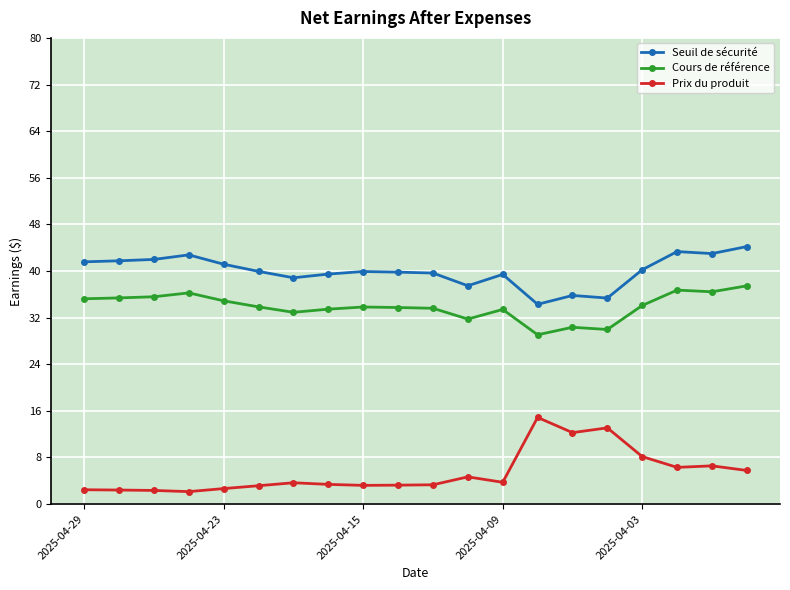

True or false: Prix du produit has more than 0 interior local peaks.

True